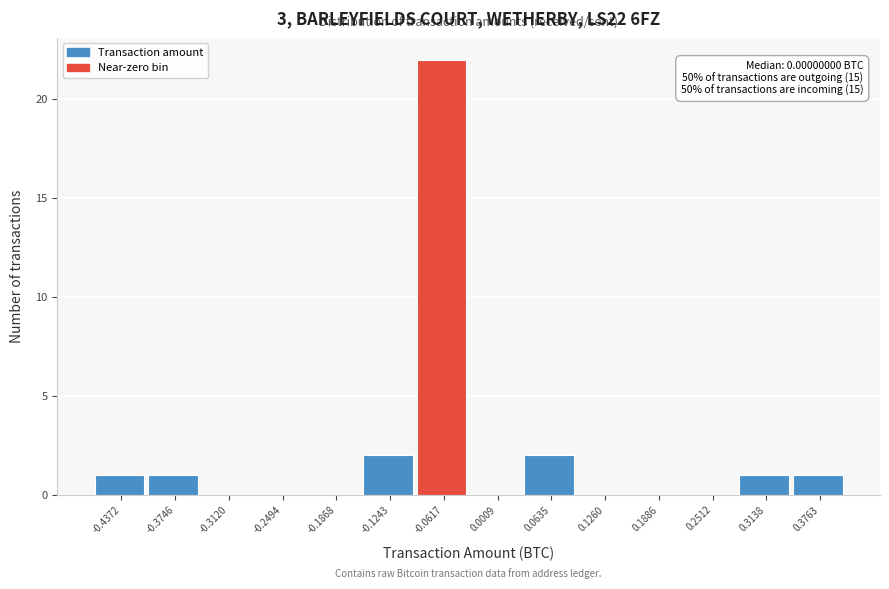

Reading left to right, list all the values displayed in this chart.

-0.4372=1	-0.3746=1	-0.3120=0	-0.2494=0	-0.1868=0	-0.1243=2	-0.0617=22	0.0009=0	0.0635=2	0.1260=0	0.1886=0	0.2512=0	0.3138=1	0.3763=1